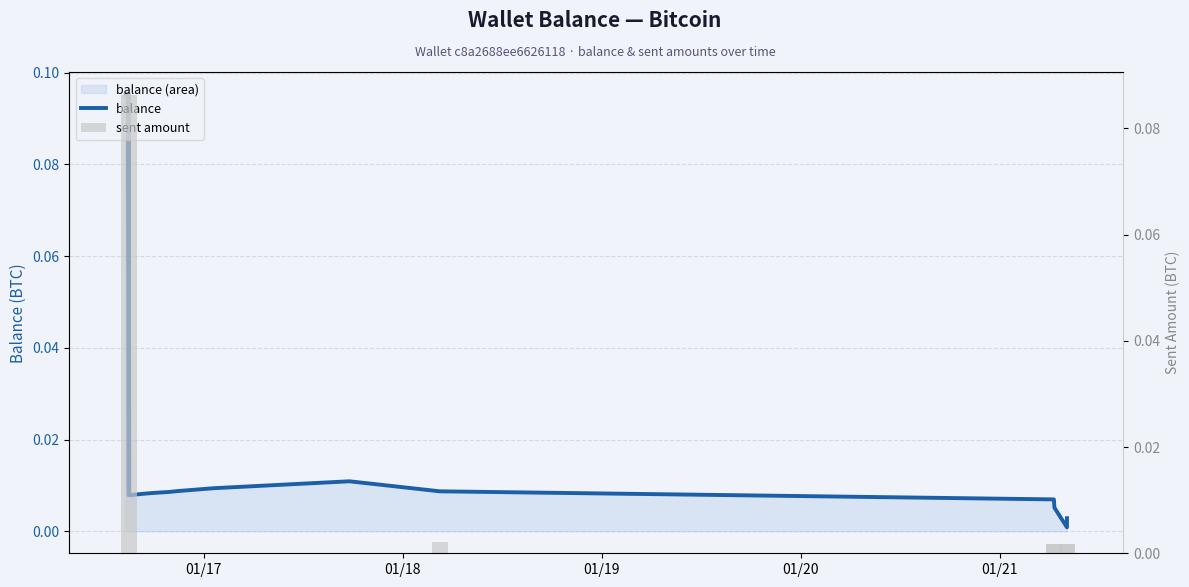

What is the value of the balance bar at the 1st from the left?

0.1